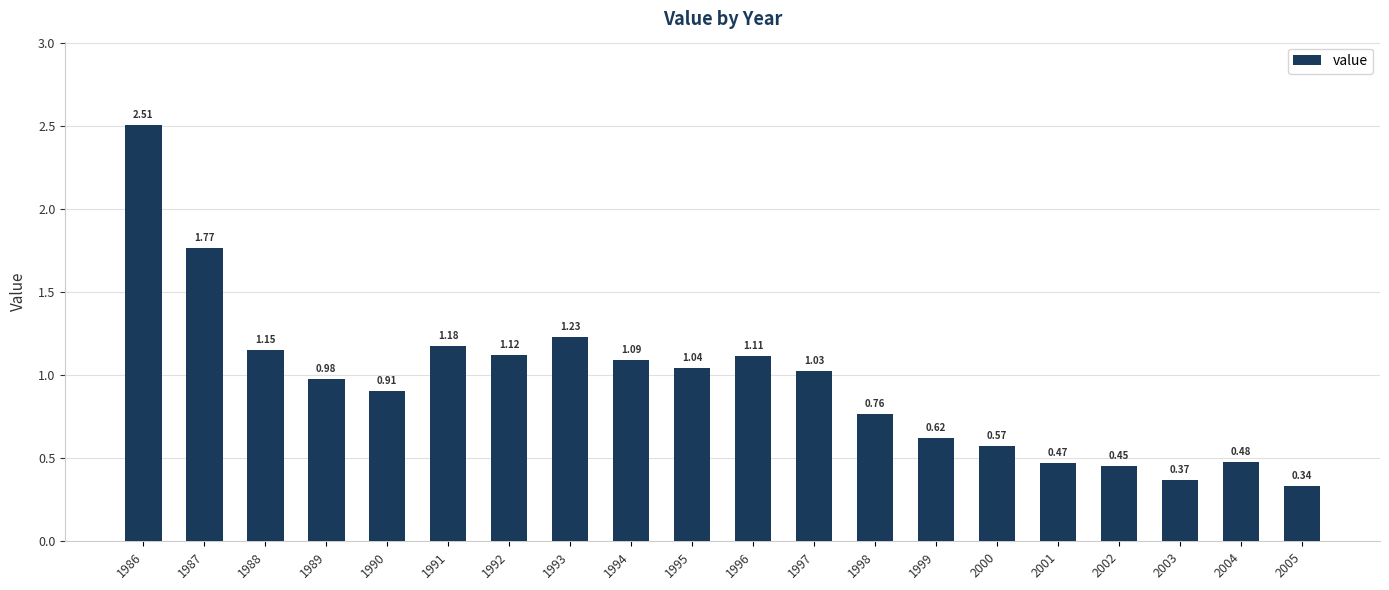

At which label is the value closest to 1?

1989